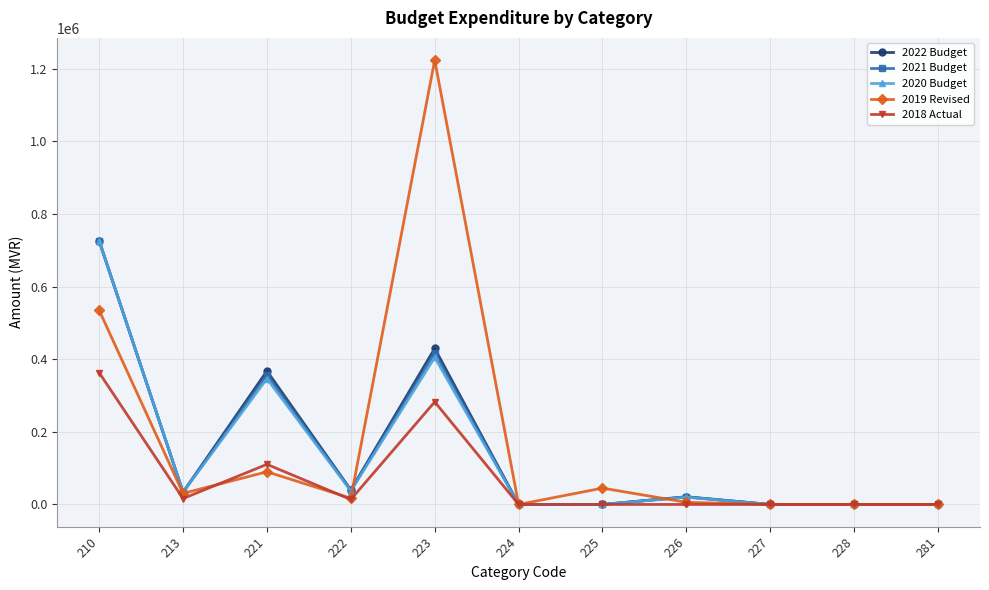

Does the chart have visible grid lines?

Yes